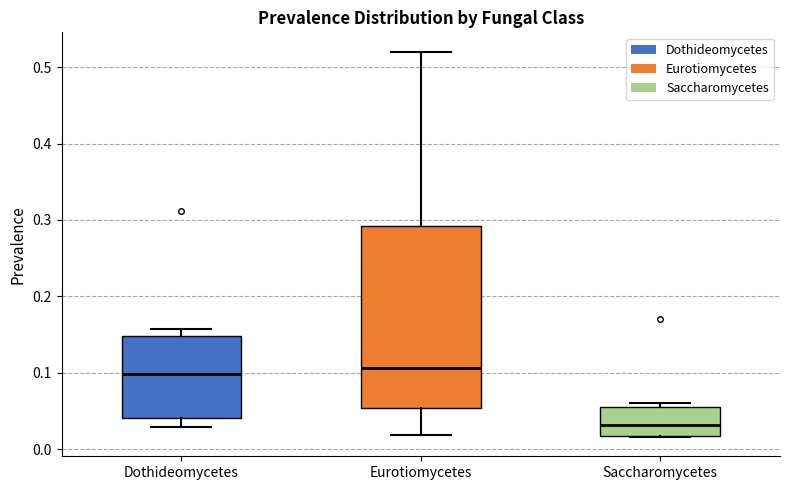

Reading left to right, read every box against the y-axis: the position of its median line, the range the box covers, and the ends of its whiskers. The values are not printed on the chart, so give them approximately, as read against the axis.

Dothideomycetes: median 0.10, box 0.04 to 0.15, whiskers 0.03 to 0.16
Eurotiomycetes: median 0.11, box 0.05 to 0.29, whiskers 0.02 to 0.52
Saccharomycetes: median 0.03, box 0.02 to 0.06, whiskers 0.02 to 0.06 (just above the box's upper edge)